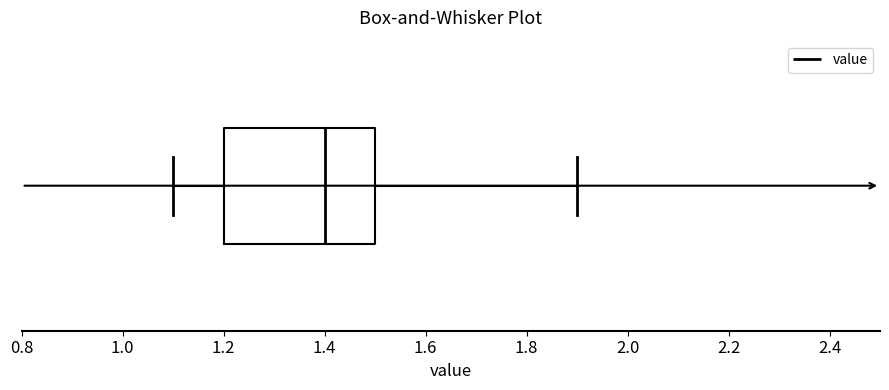

Where does the left whisker of the box end on the x-axis? The values are not printed on the chart, so give them approximately, as read against the axis.

1.1